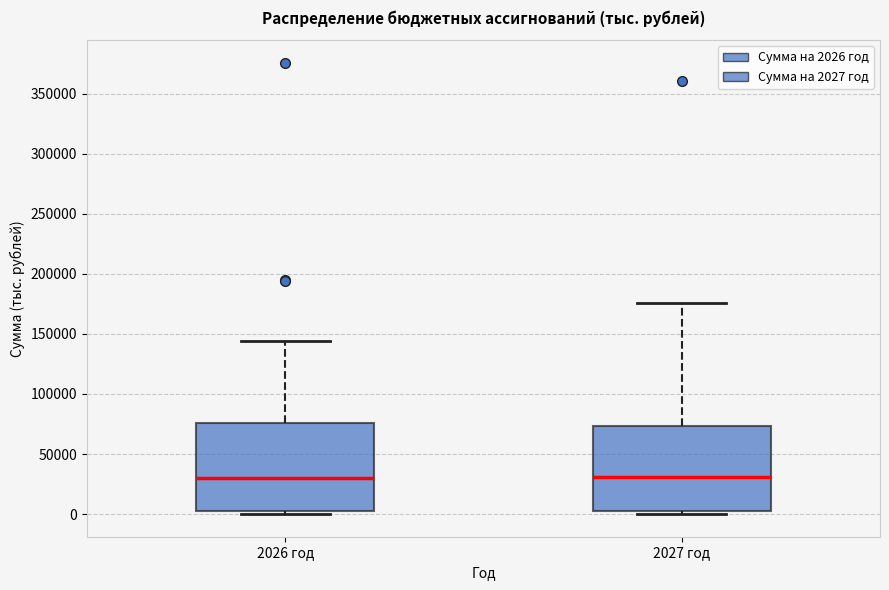

Where does the upper whisker of the box for 2027 год end on the y-axis? The values are not printed on the chart, so give them approximately, as read against the axis.

175000